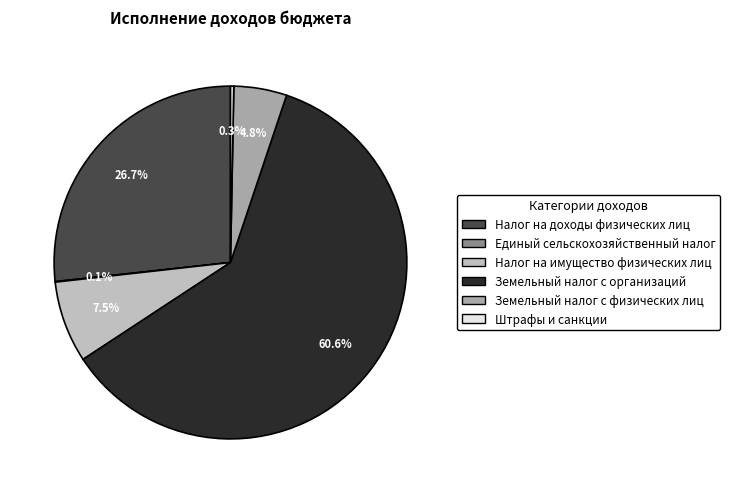

Which slice is the largest?

Земельный налог с организаций